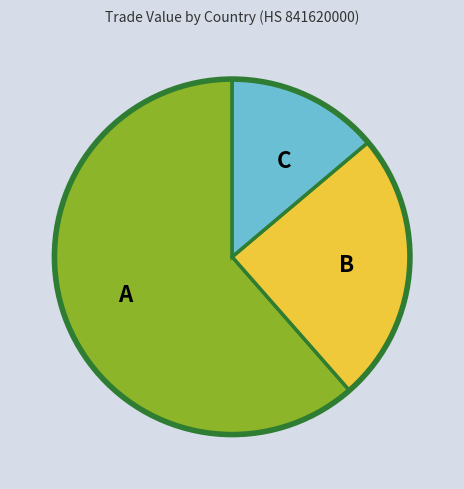

Between C and B, which is larger?

B